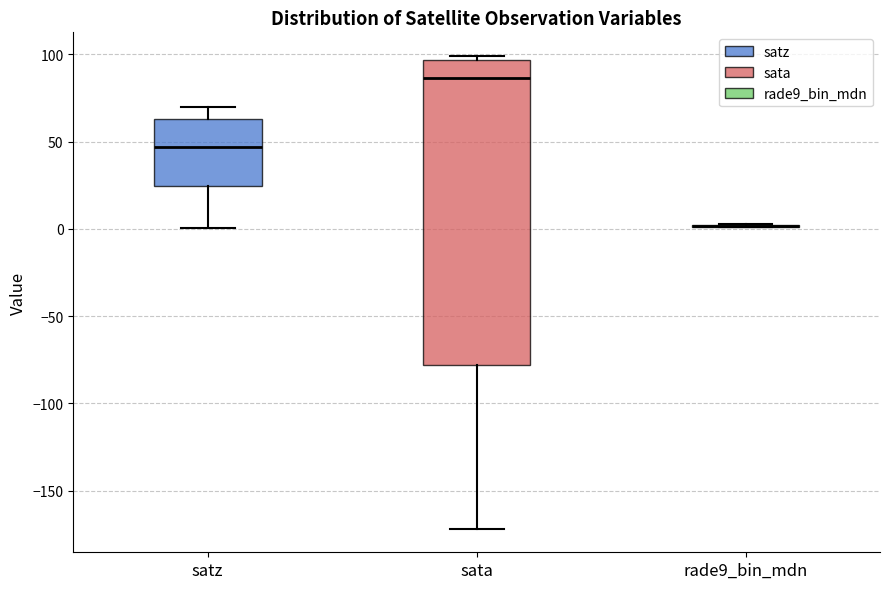

Reading left to right, read every box against the y-axis: the position of its median line, the range the box covers, and the ends of its whiskers. The values are not printed on the chart, so give them approximately, as read against the axis.

satz: median 45, box 25 to 65, whiskers 0 to 70
sata: median 85, box -80 to 95, whiskers -170 to 100
rade9_bin_mdn: box collapsed to a line at 0, whiskers 0 to 5